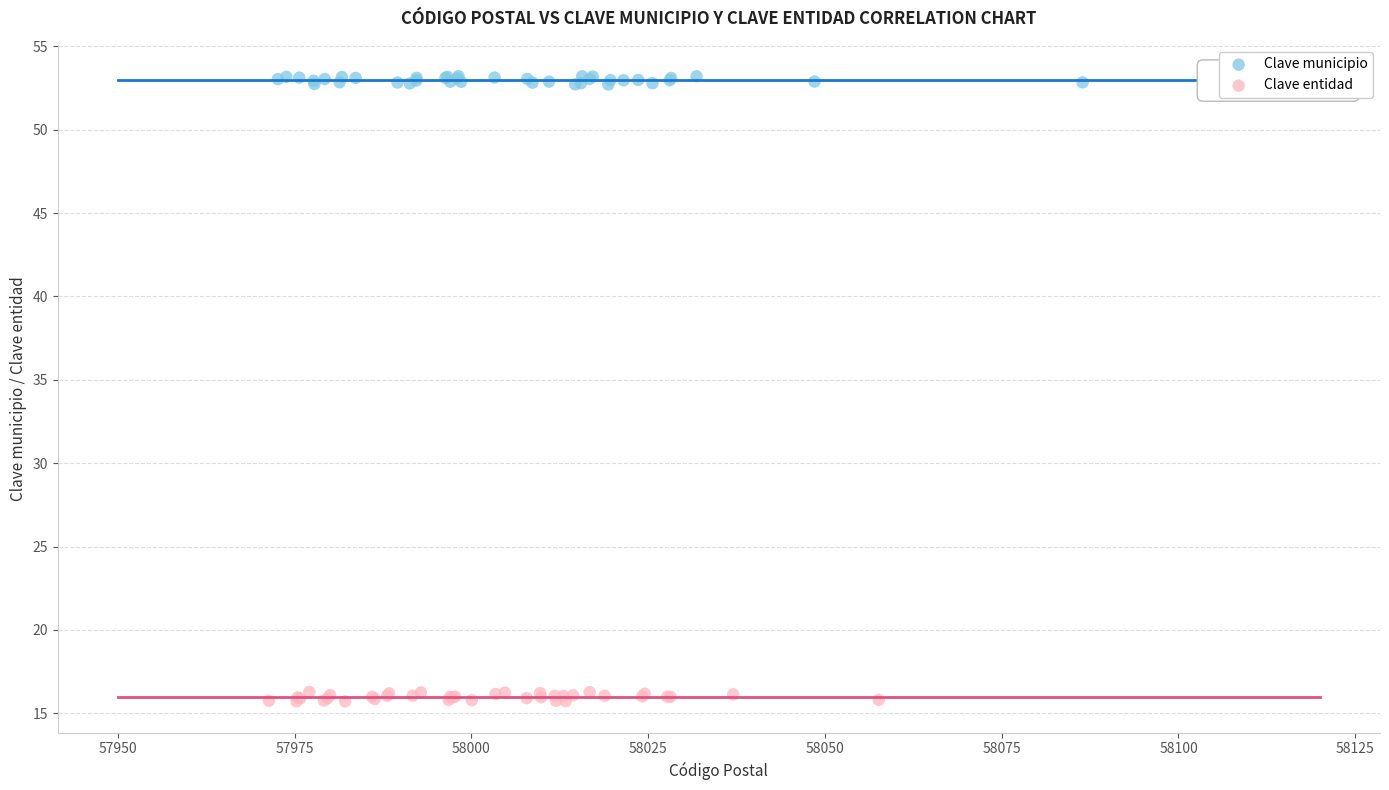

Which series has the widest spread of Y values?

Clave entidad